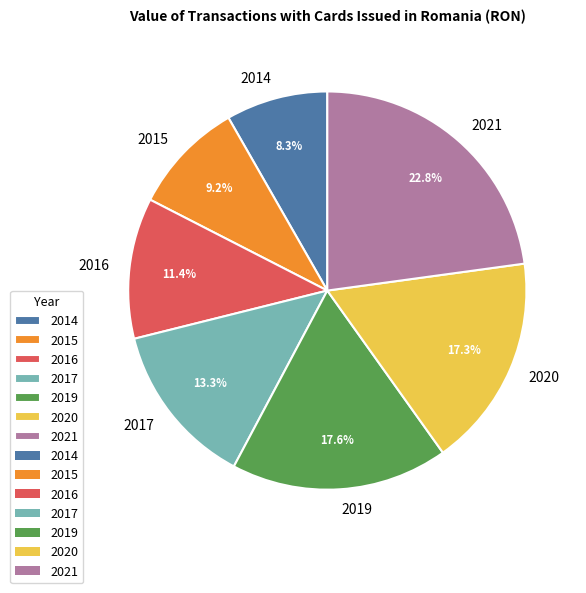

What is the ratio of the value at 2020 to the value at 2015?

1.9